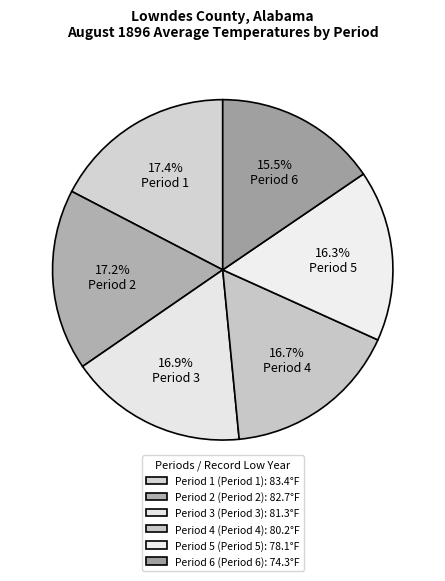

Do 17.2% Period 2 and 16.3% Period 5 together represent more than half of the pie?

No